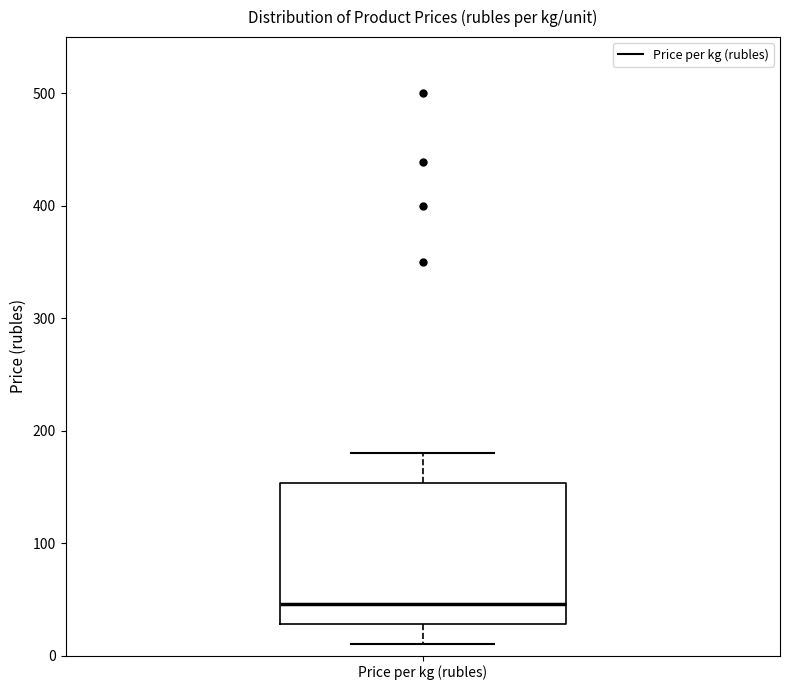

Transcribe this box plot: give where the median line is, the range the box spans, and where the two whiskers end, as read against the y-axis. The values are not printed on the chart, so give them approximately, as read against the axis.

median 50, box 30 to 150, whiskers 10 to 180